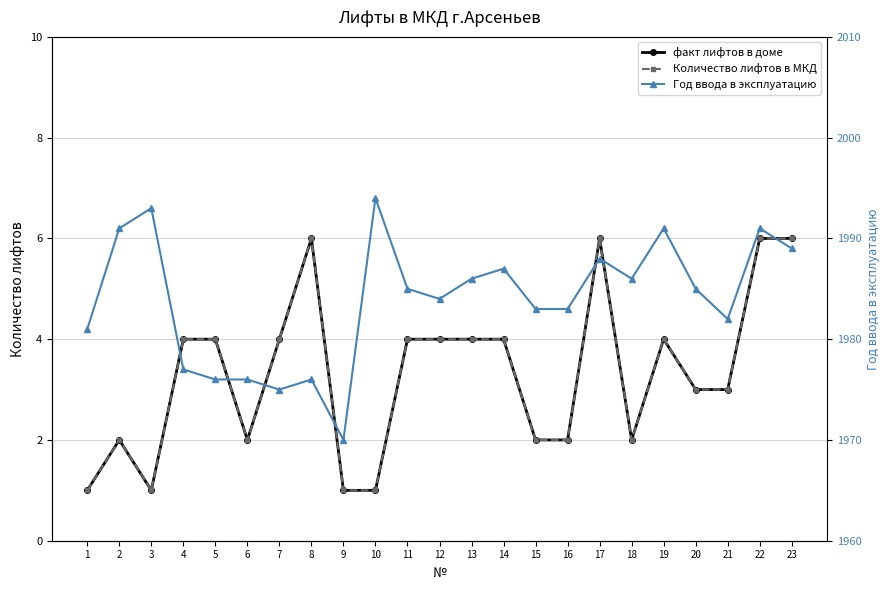

Is this an area chart (filled region under the line)?

No